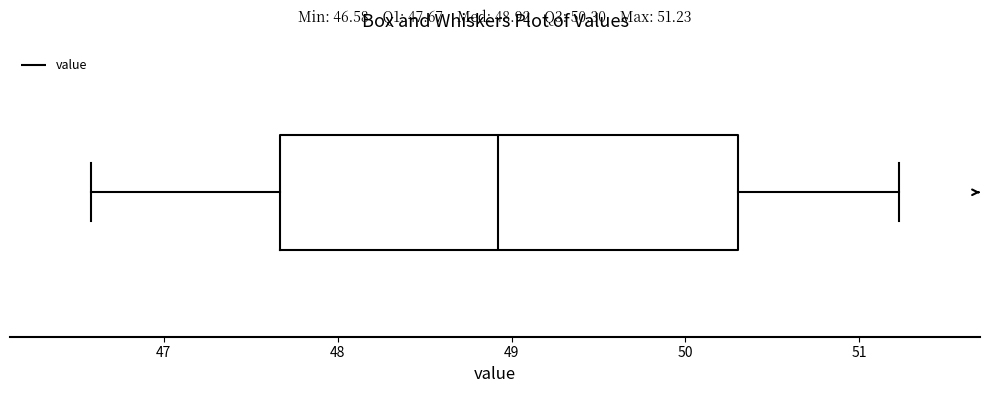

Where does the median line of the box sit on the x-axis? The values are not printed on the chart, so give them approximately, as read against the axis.

48.9